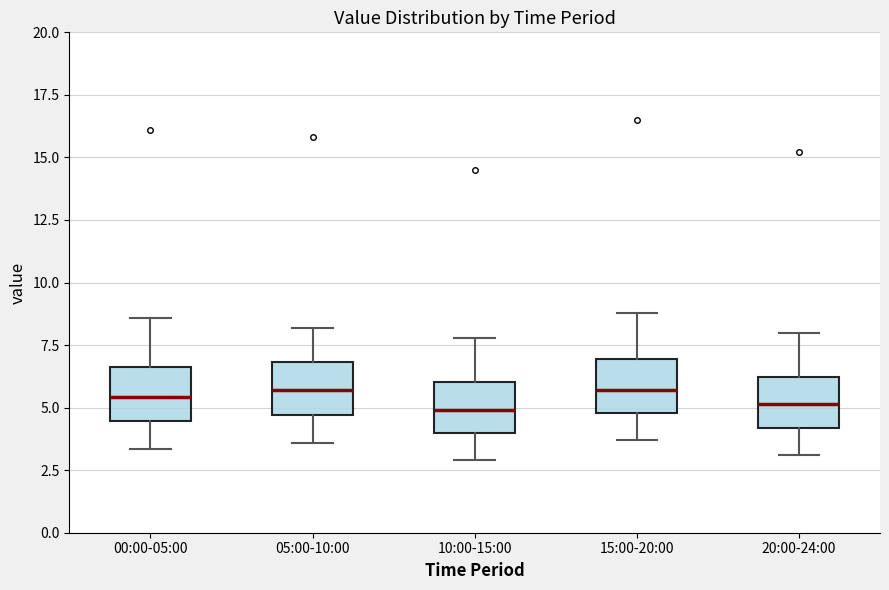

Reading left to right, read every box against the y-axis: the position of its median line, the range the box covers, and the ends of its whiskers. The values are not printed on the chart, so give them approximately, as read against the axis.

00:00-05:00: median 5.5, box 4.5 to 6.5, whiskers 3.5 to 8.5
05:00-10:00: median 5.5, box 4.5 to 7.0, whiskers 3.5 to 8.0
10:00-15:00: median 5.0, box 4.0 to 6.0, whiskers 3.0 to 8.0
15:00-20:00: median 5.5, box 5.0 to 7.0, whiskers 3.5 to 9.0
20:00-24:00: median 5.0, box 4.0 to 6.0, whiskers 3.0 to 8.0